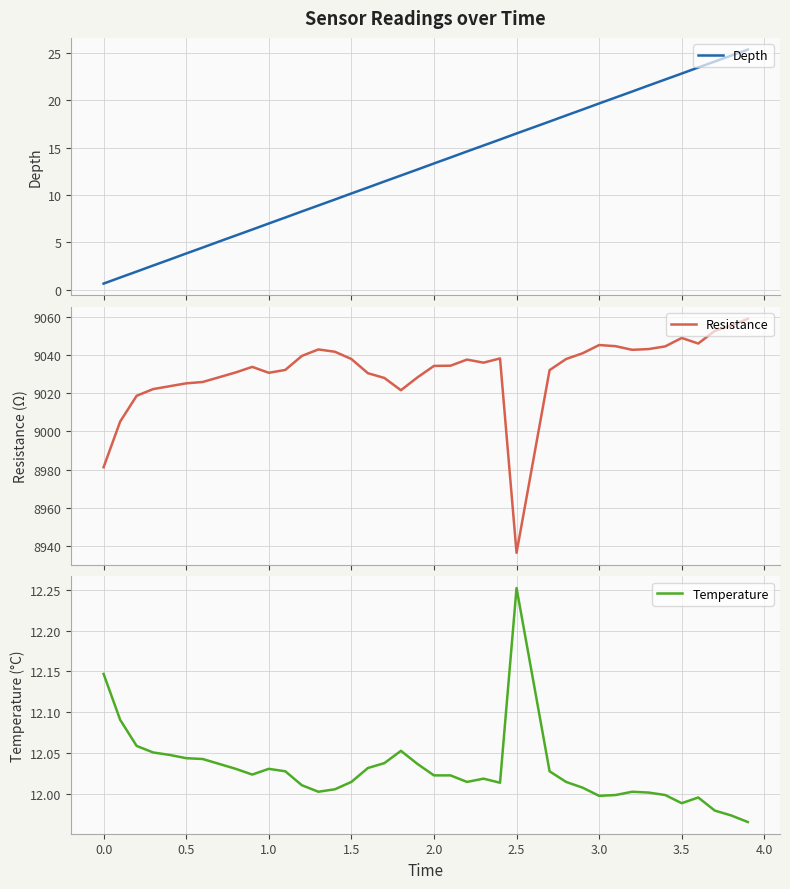

Reading right to left, list all the values displayed in this chart.

Depth: 25.4	24.7	24.1	23.5	22.8	22.2	21.6	20.9	20.3	19.7	19.0	18.4	17.8	17.1	16.5	15.8	15.2	14.6	13.9	13.3	12.7	12.1	11.4	10.8	10.2	9.5	8.9	8.2	7.6	7.0	6.3	5.7	5.1	4.4	3.8	3.2	2.5	1.9	1.3	0.6
Resistance: 9058.8	9055.3	9052.5	9045.9	9048.8	9044.4	9043.0	9042.6	9044.5	9045.1	9040.8	9037.8	9032.0	8984.3	8936.6	9038.1	9035.9	9037.5	9034.3	9034.2	9028.2	9021.5	9027.9	9030.4	9037.8	9041.6	9042.8	9039.4	9032.1	9030.6	9033.7	9030.8	9028.3	9025.8	9025.1	9023.6	9022.1	9018.6	9005.1	8981.3
Temperature: 12.0	12.0	12.0	12.0	12.0	12.0	12.0	12.0	12.0	12.0	12.0	12.0	12.0	12.1	12.3	12.0	12.0	12.0	12.0	12.0	12.0	12.1	12.0	12.0	12.0	12.0	12.0	12.0	12.0	12.0	12.0	12.0	12.0	12.0	12.0	12.0	12.1	12.1	12.1	12.1